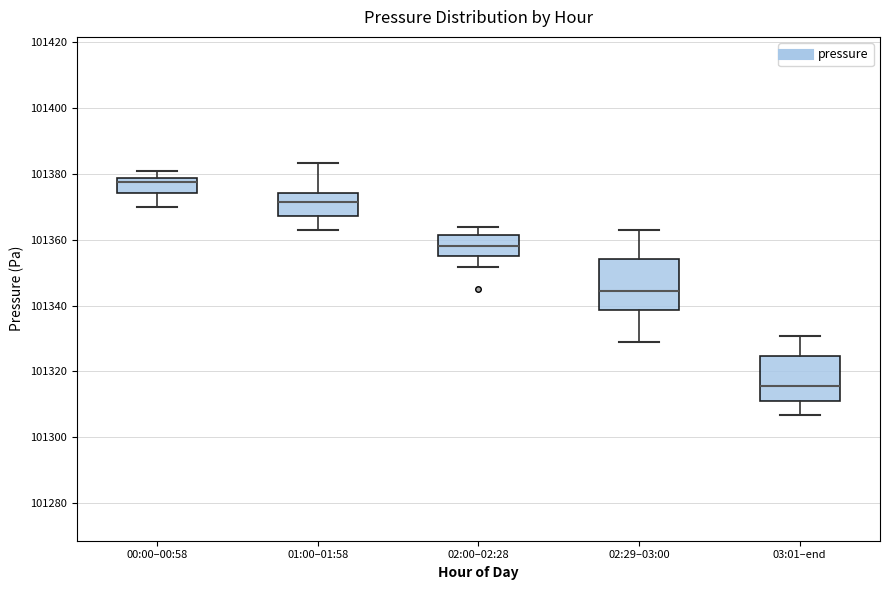

Where does the median line of the box for 01:00–01:58 sit on the y-axis? The values are not printed on the chart, so give them approximately, as read against the axis.

101372